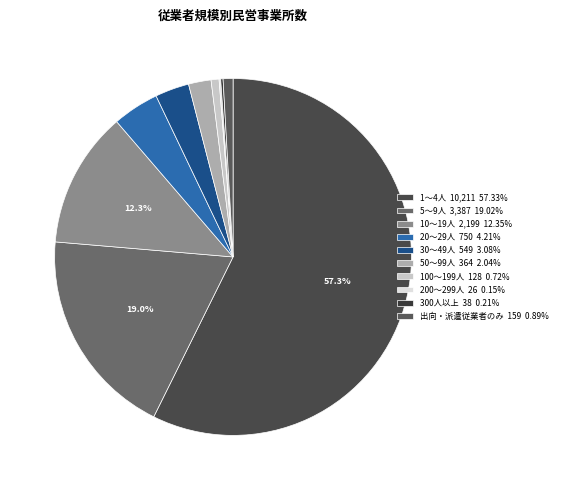

What is the change in value from 20～29人 to 300人以上?

-712